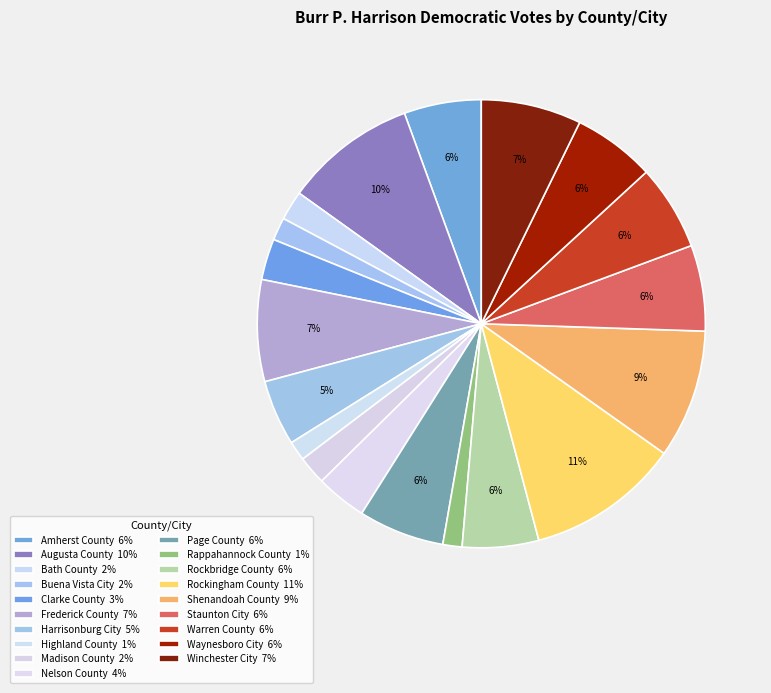

What is the ratio of the value at Rockbridge County to the value at Highland County?

3.9